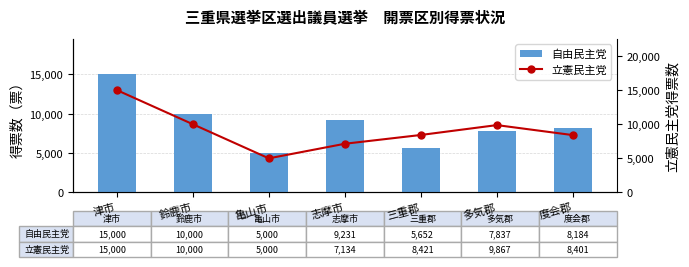

What is the total value across all series at 多気郡?

17704